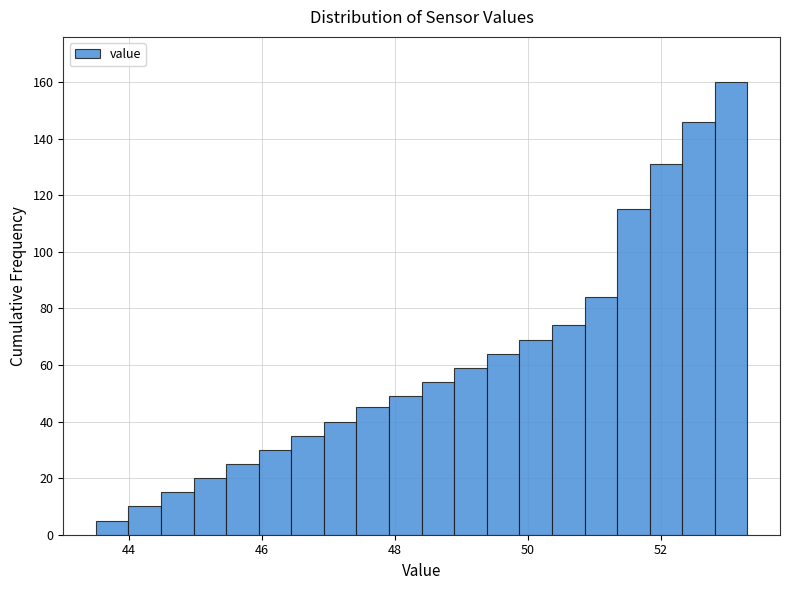

Read against the x-axis, roughly where is the centre of the tallest bar?

53.0